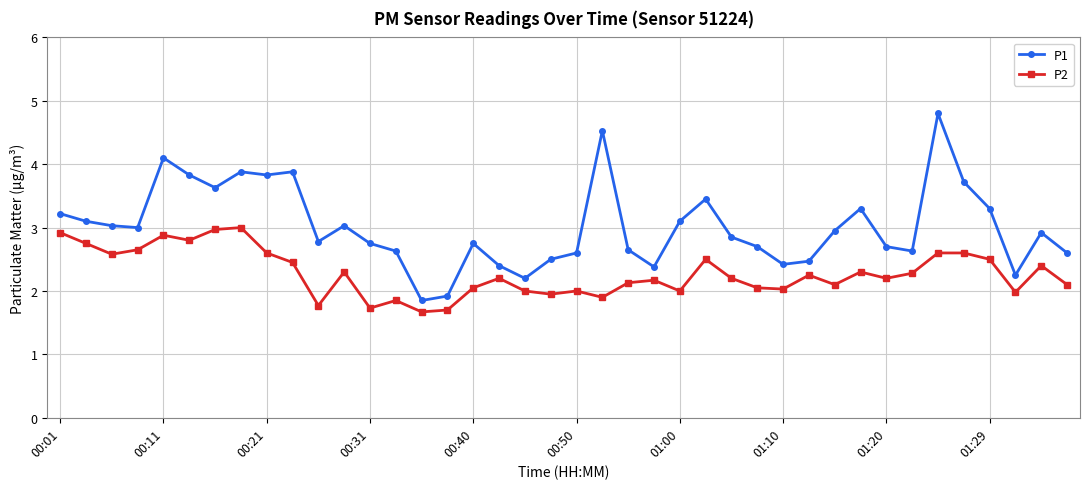

List the series in order of their overall mean, lowest first.

P2, P1